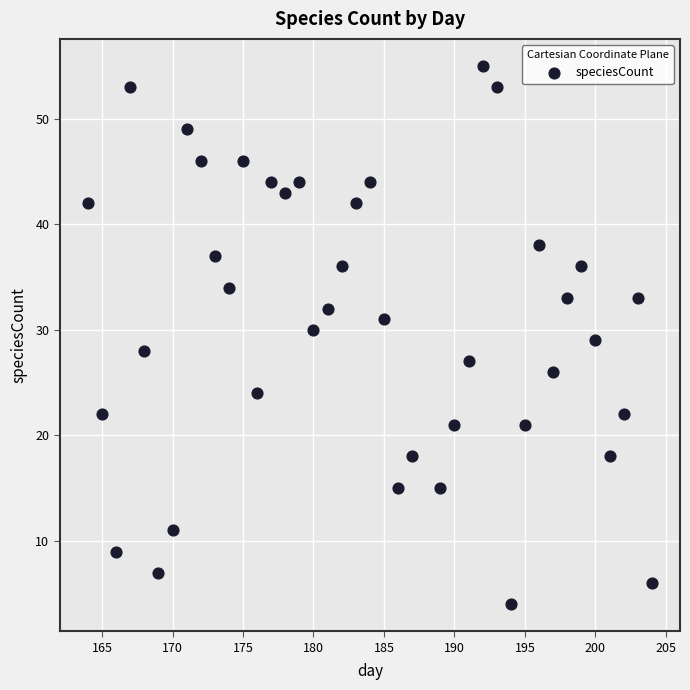

What is the range of X values (max minus min)?

40